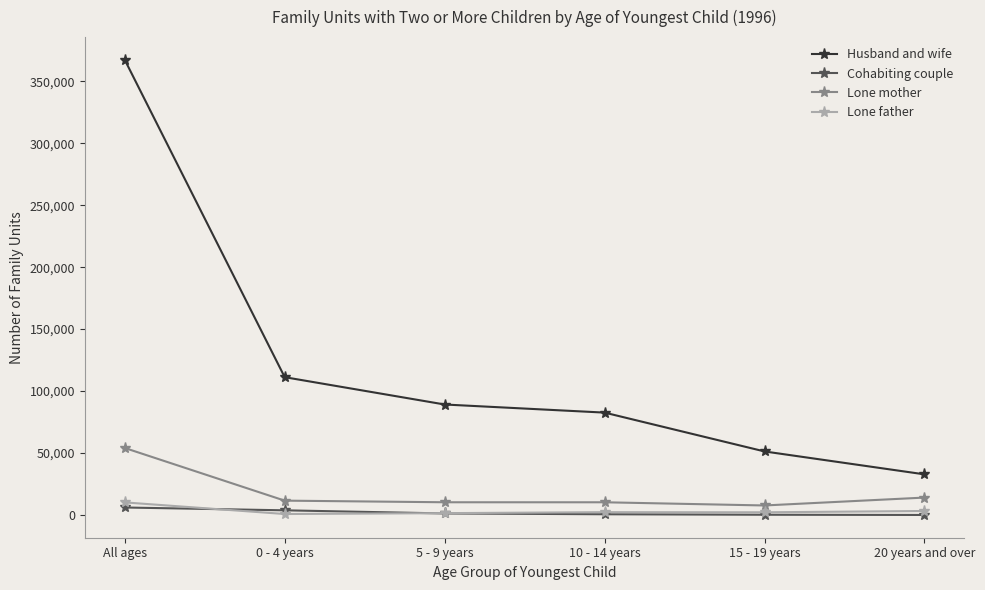

What is the difference between the Husband and wife values at 5 - 9 years and 15 - 19 years?

37875